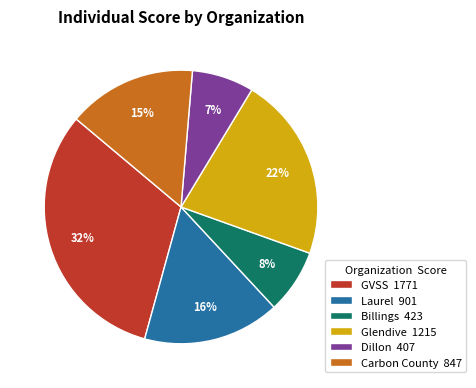

Is it true that Billings 423 is 1% of the pie?

False